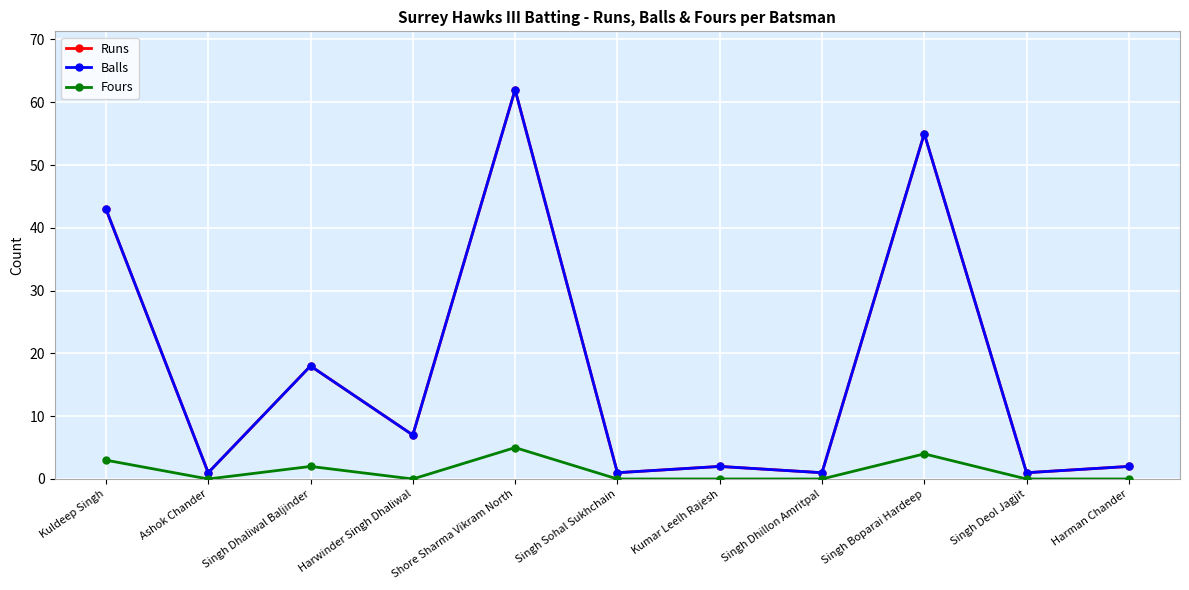

Which series changed the most between Singh Dhaliwal Baljinder and Singh Boparai Hardeep?

Runs